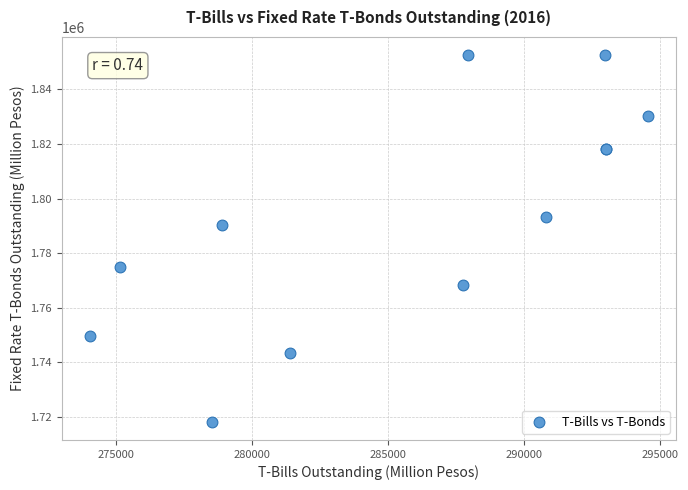

What Y value in the scatter plot is closest to 1785413?

1790336.0